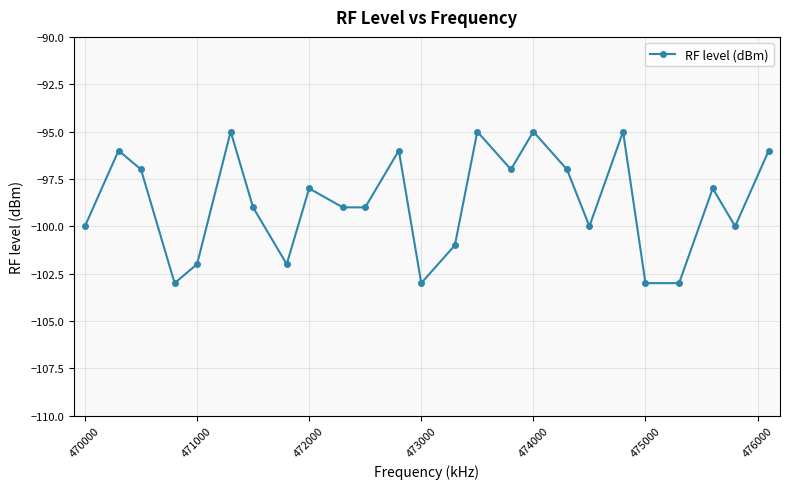

How many points are higher than both their immediate neighbors (excluding endpoints)?

8